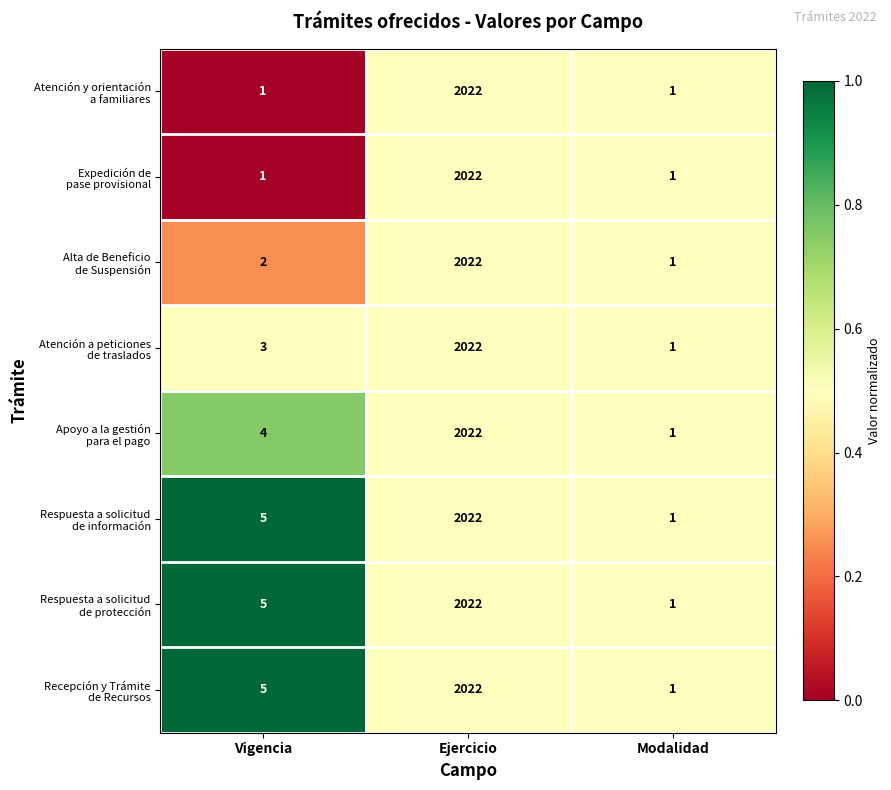

What is the spread (max minus min) of values at Vigencia?

4